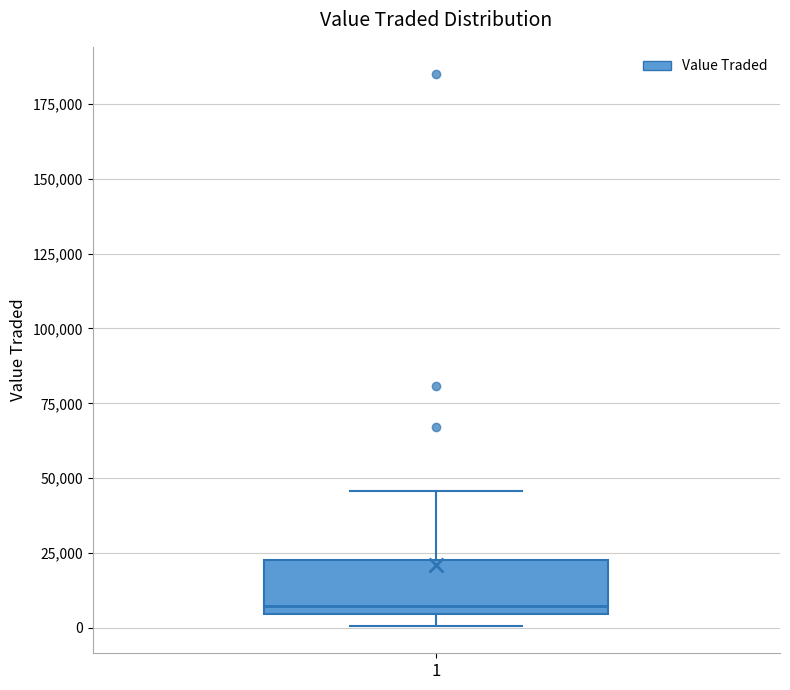

Read this box plot against the y-axis: the position of the median line, the range covered by the box, and the ends of both whiskers. The values are not printed on the chart, so give them approximately, as read against the axis.

median 5000 (just above the box's lower edge), box 5000 to 25000, whiskers 0 to 45000